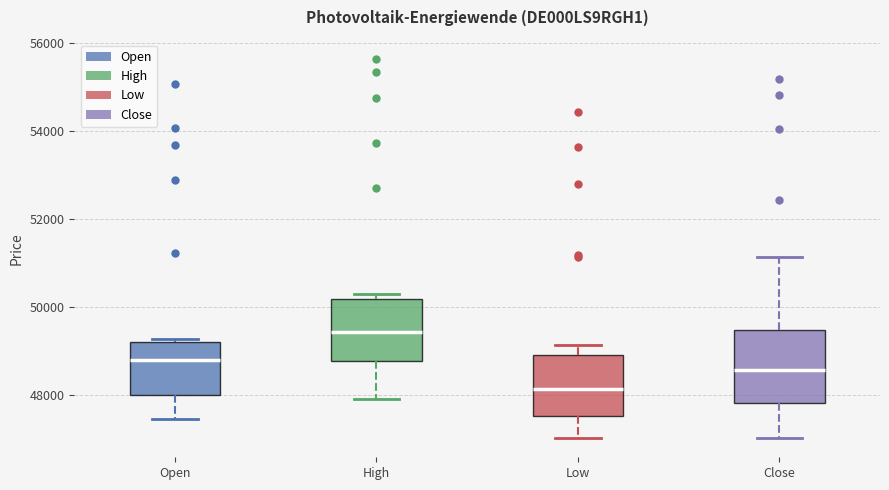

Reading left to right, read every box against the y-axis: the position of its median line, the range the box covers, and the ends of its whiskers. The values are not printed on the chart, so give them approximately, as read against the axis.

Open: median 48800, box 48000 to 49200, whiskers 47400 to 49200 (just above the box's upper edge)
High: median 49400, box 48800 to 50200, whiskers 48000 to 50400
Low: median 48200, box 47600 to 49000, whiskers 47000 to 49200
Close: median 48600, box 47800 to 49400, whiskers 47000 to 51200